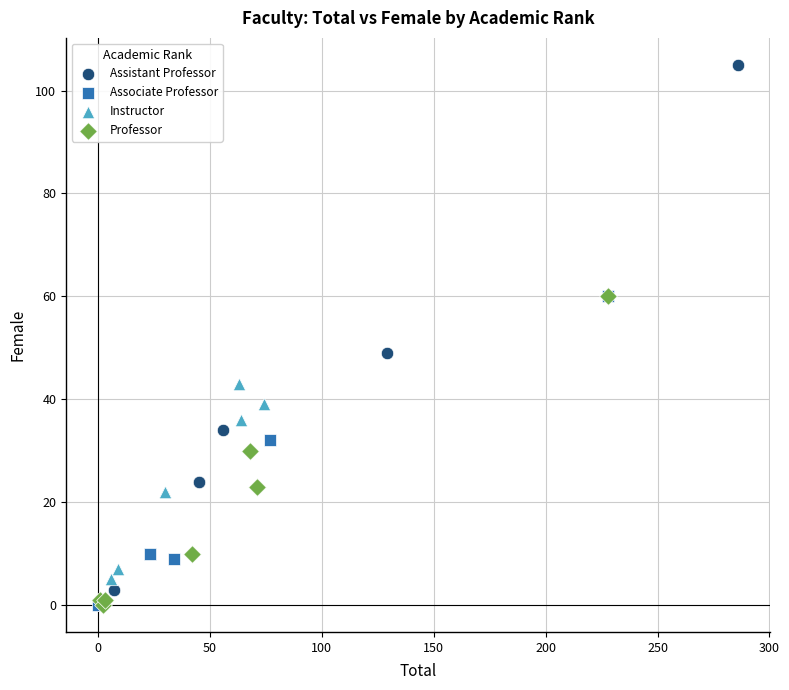

Which series has the widest spread of Y values?

Assistant Professor